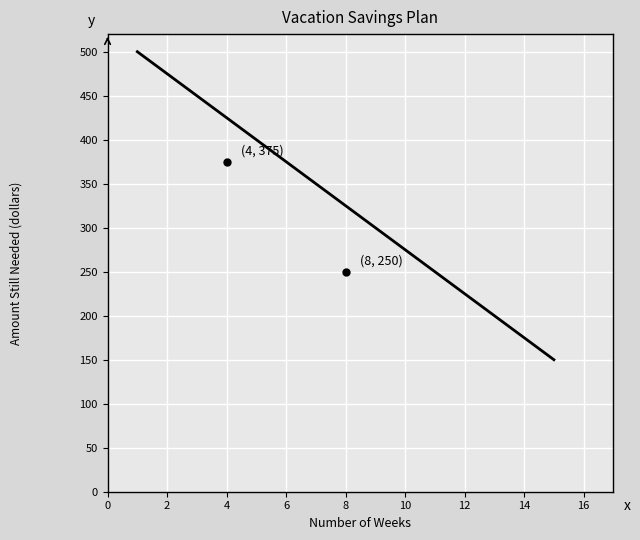

True or false: there are more than 2 points higher than both neighbors.

False